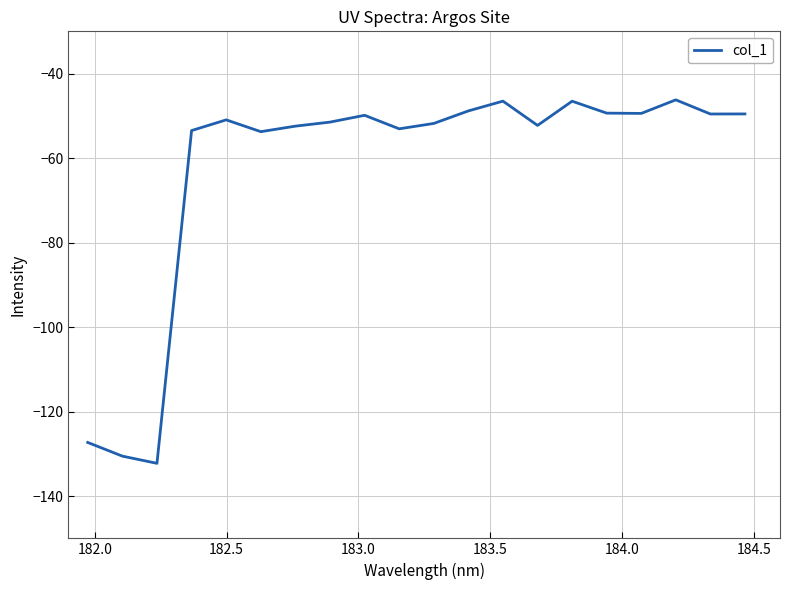

What is the smallest value displayed?

-132.2